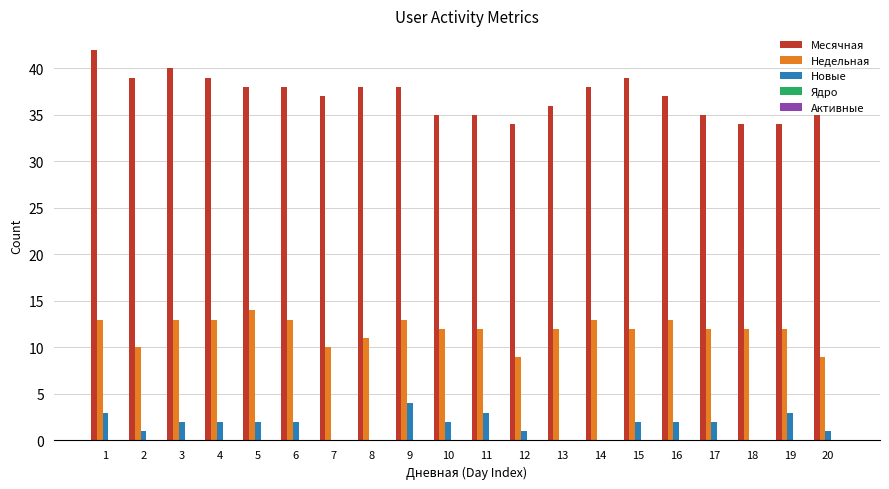

Count the number of categories in the chart.

20